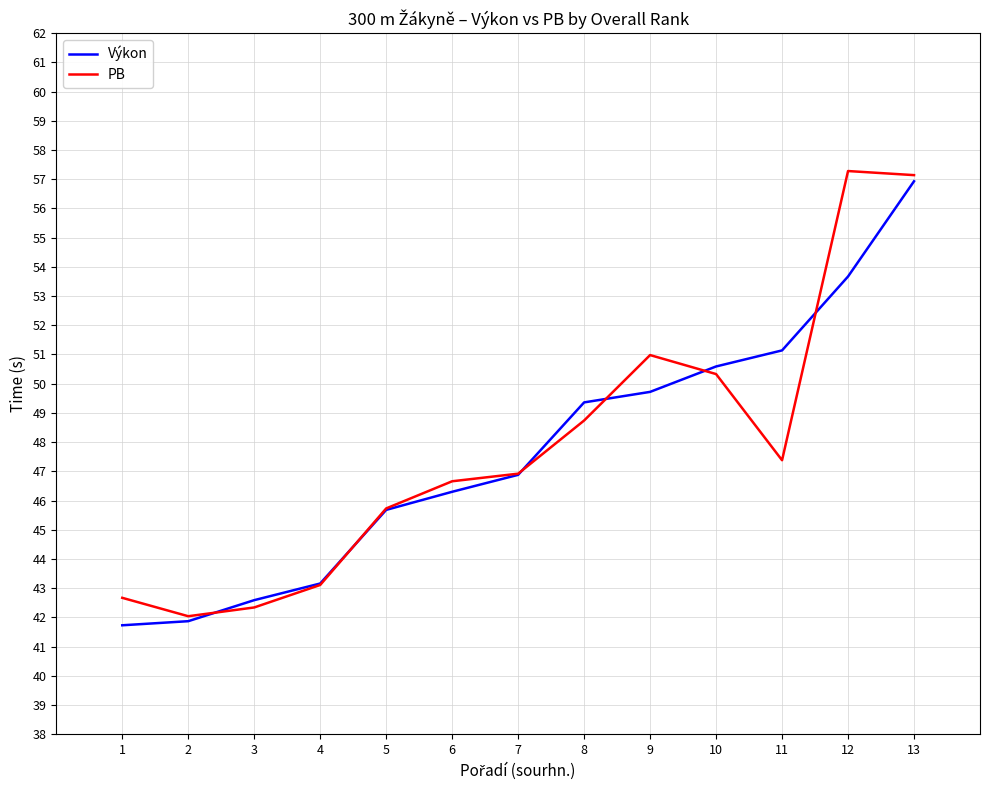

True or false: Výkon and PB cross at least once.

True